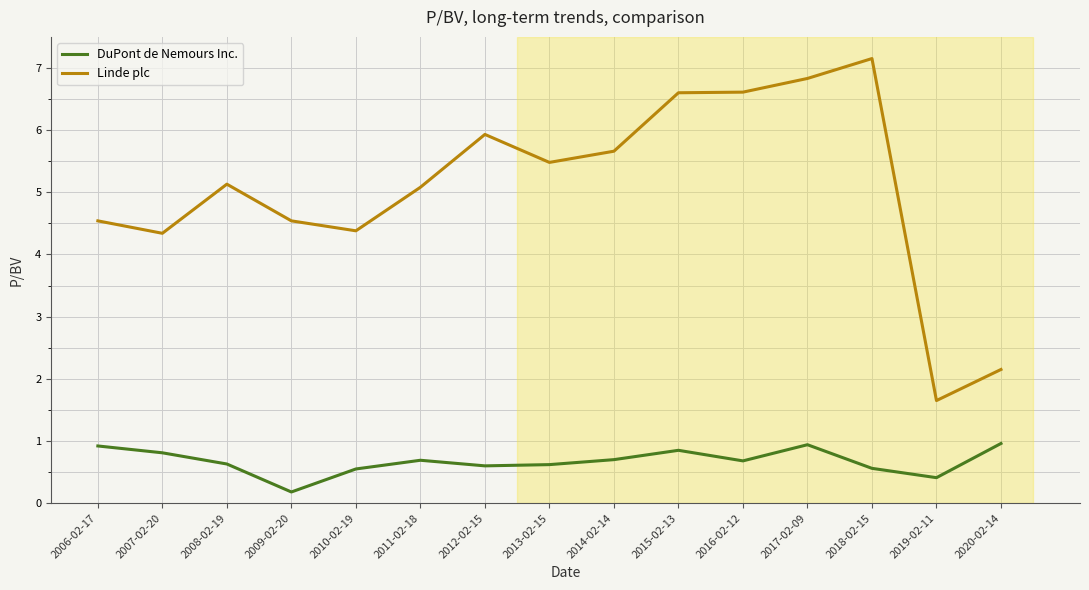

Which series has the largest range (max minus min)?

Linde plc